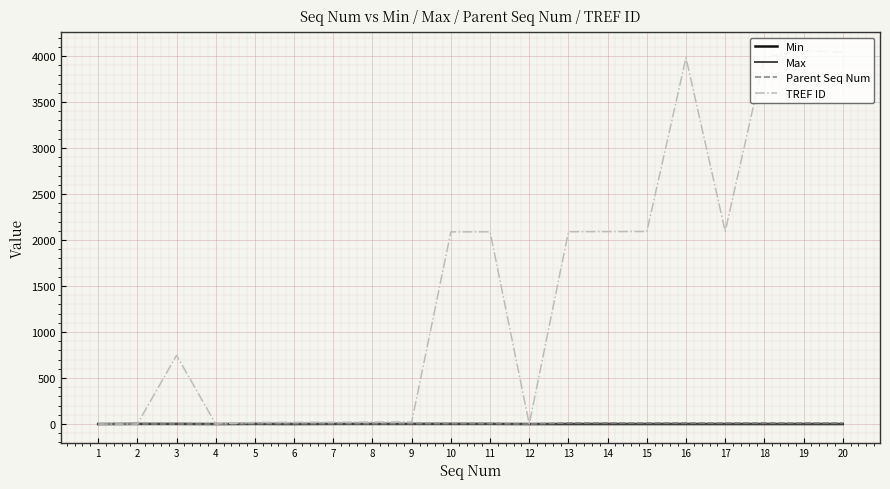

True or false: TREF ID has a value of 0 at 4.

True